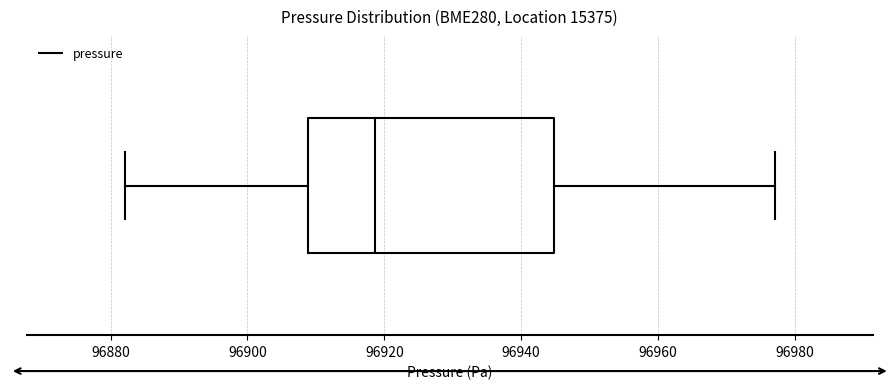

Read this box plot against the x-axis: the position of the median line, the range covered by the box, and the ends of both whiskers. The values are not printed on the chart, so give them approximately, as read against the axis.

median 96918, box 96908 to 96944, whiskers 96882 to 96978